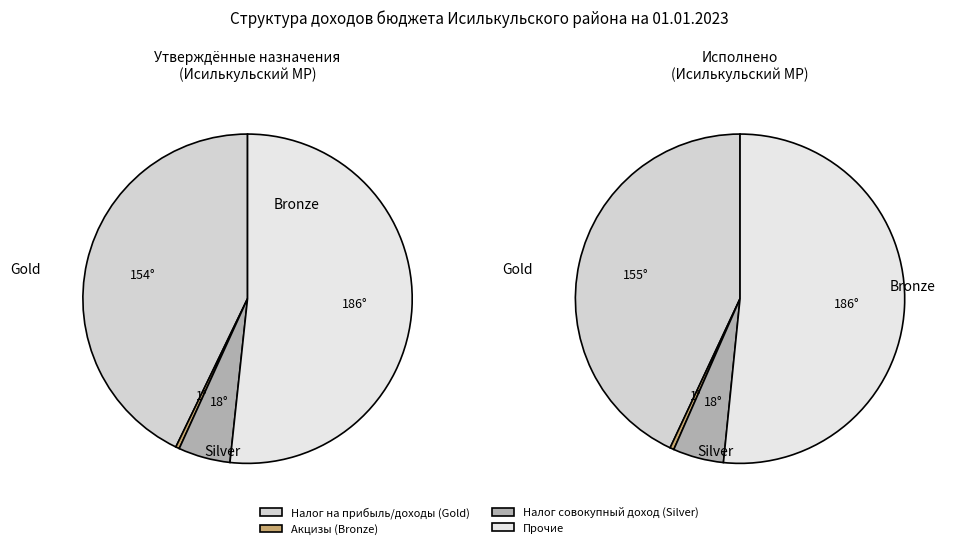

What is the majority slice?

ПРОЧИЕ НАЛОГОВЫЕ И НЕНАЛОГОВЫЕ ДОХОДЫ